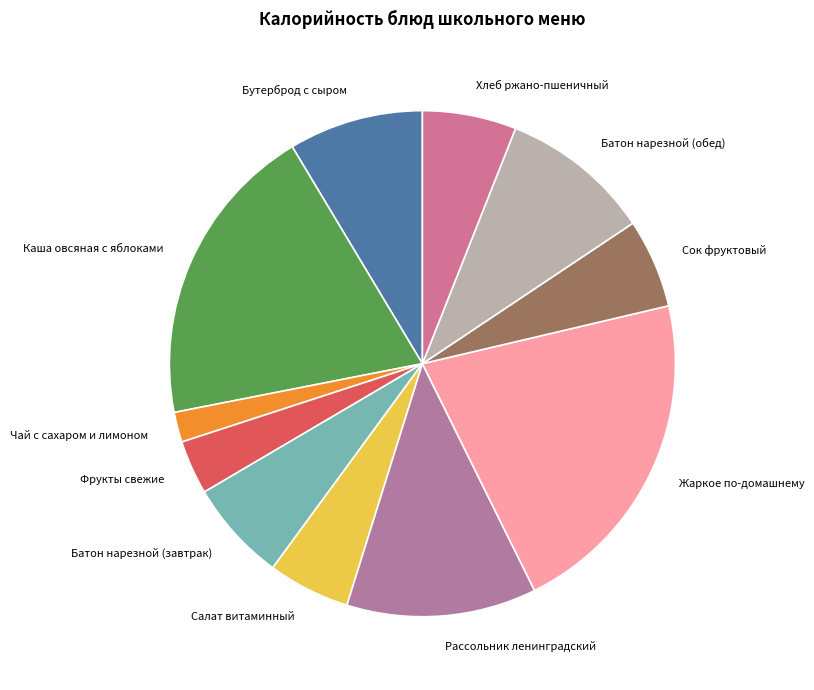

What is the ratio of the value at Батон нарезной (завтрак) to the value at Хлеб ржано-пшеничный?

1.1